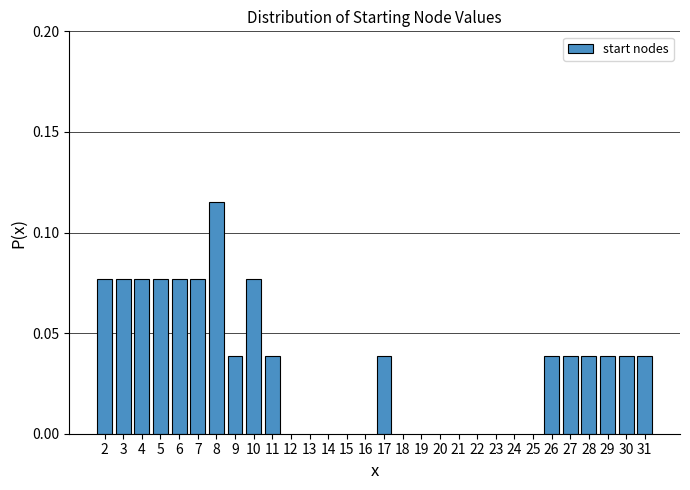

How many values are between 0 and 1?

17